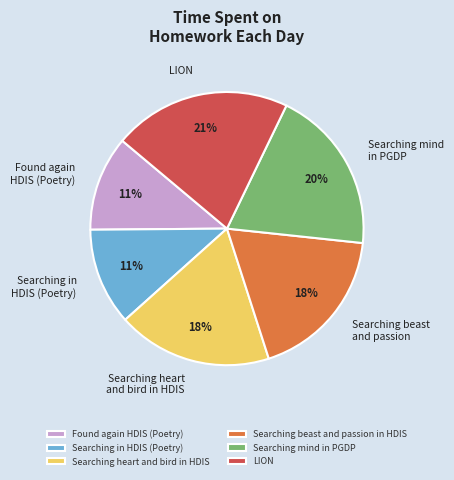

True or false: Found again HDIS (Poetry) accounts for 11% of the total.

True